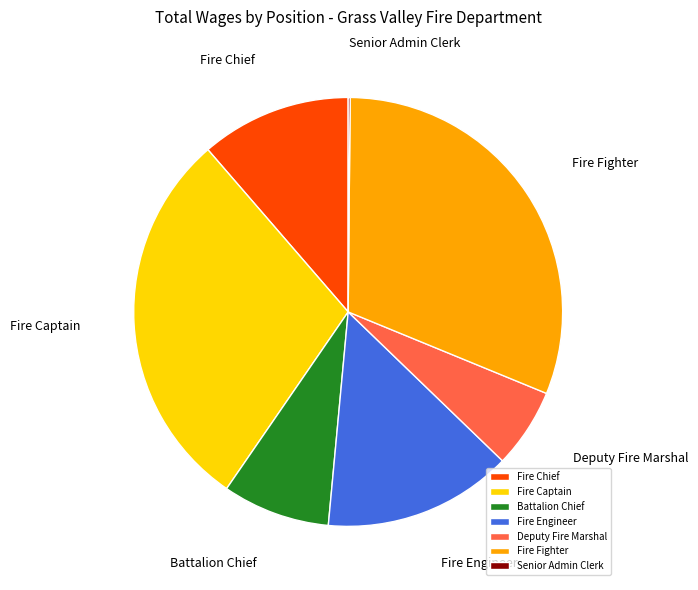

Combined, do Fire Fighter and Battalion Chief account for over 50%?

No